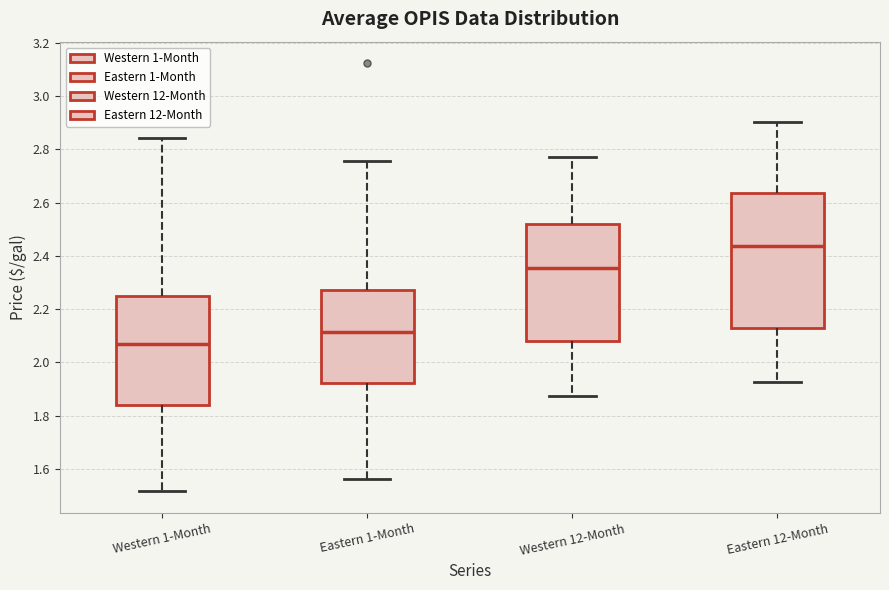

Reading left to right, transcribe this box plot: for each box, give where its median line is, the range the box spans, and where its two whiskers end, as read against the y-axis. The values are not printed on the chart, so give them approximately, as read against the axis.

Western 1-Month: median 2.06, box 1.84 to 2.24, whiskers 1.52 to 2.84
Eastern 1-Month: median 2.12, box 1.92 to 2.28, whiskers 1.56 to 2.76
Western 12-Month: median 2.36, box 2.08 to 2.52, whiskers 1.88 to 2.78
Eastern 12-Month: median 2.44, box 2.12 to 2.64, whiskers 1.92 to 2.90